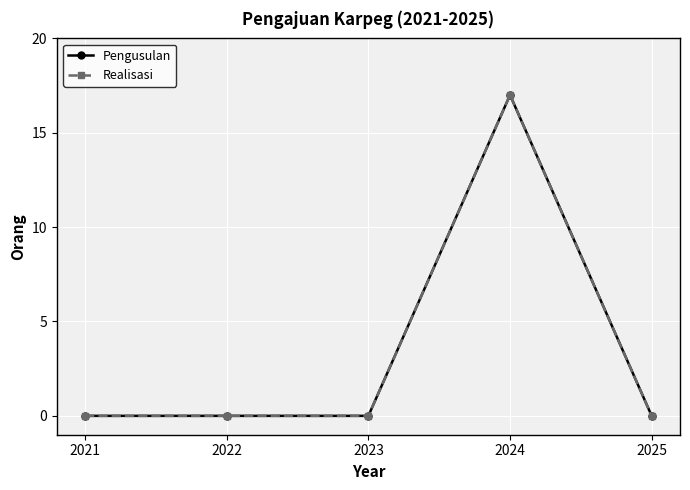

Does the chart have visible grid lines?

Yes